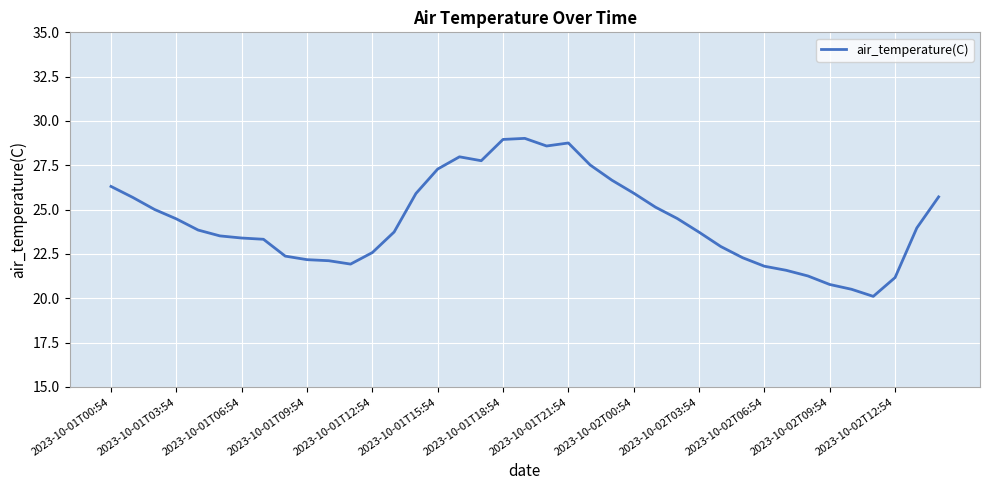

What is the difference between the maximum and minimum values?

8.9